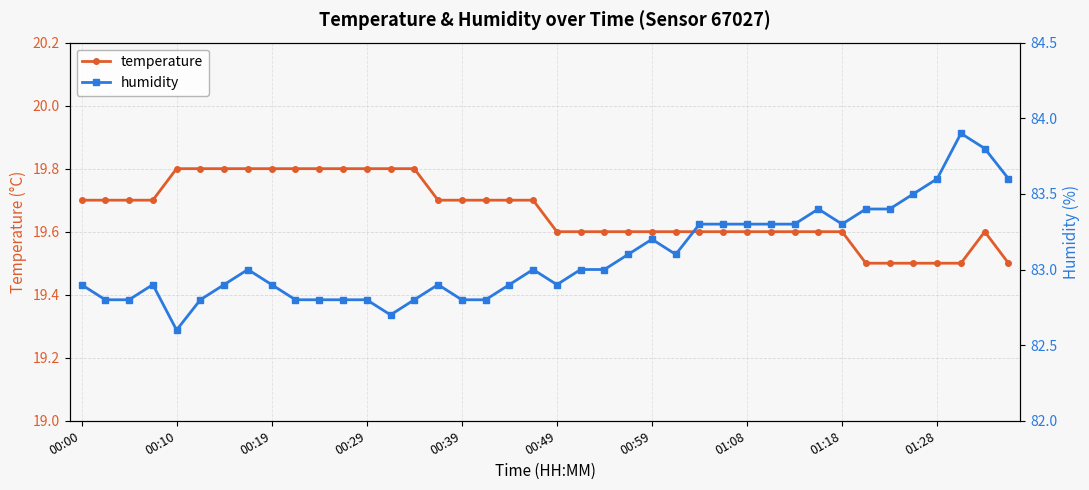

How many temperature values are between 19 and 20?

40